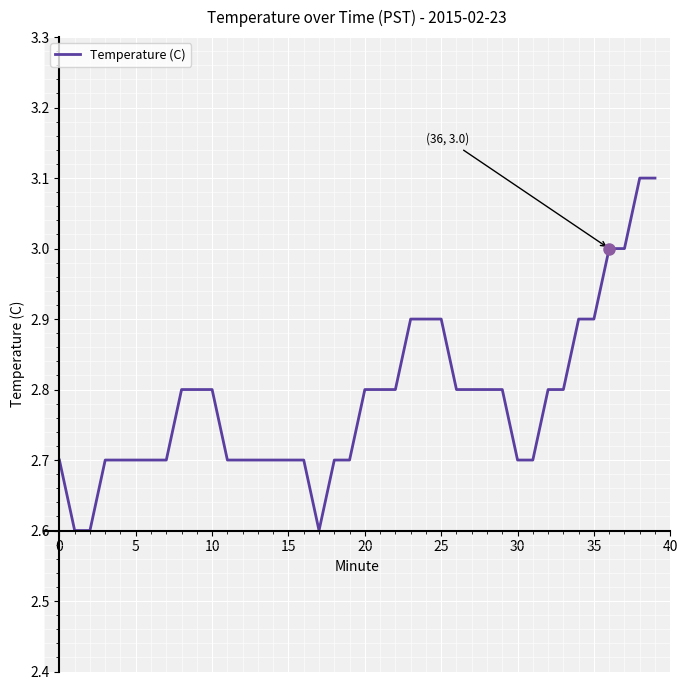

What is the difference between the maximum and minimum values?

0.5